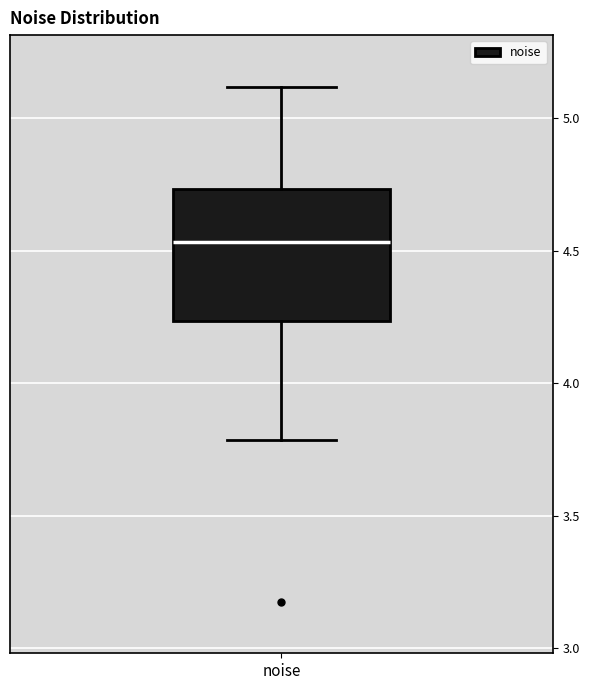

Transcribe this box plot: give where the median line is, the range the box spans, and where the two whiskers end, as read against the y-axis. The values are not printed on the chart, so give them approximately, as read against the axis.

median 4.55, box 4.25 to 4.75, whiskers 3.80 to 5.10